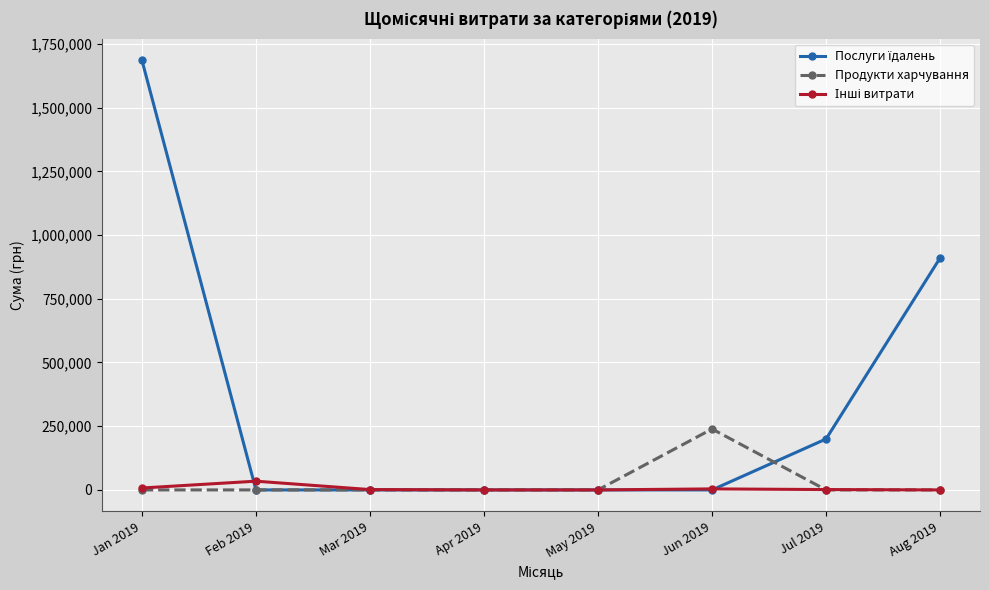

What is the maximum value shown in the chart?

1685843.0